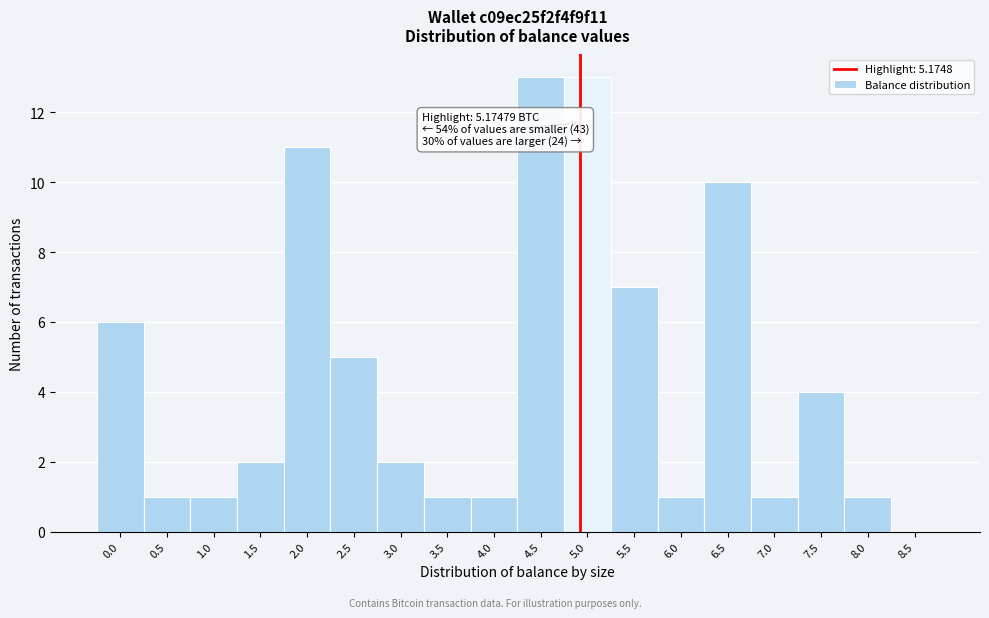

Reading left to right, transcribe all the data shown in this chart.

0.0=6	0.5=1	1.0=1	1.5=2	2.0=11	2.5=5	3.0=2	3.5=1	4.0=1	4.5=13	5.0=13	5.5=7	6.0=1	6.5=10	7.0=1	7.5=4	8.0=1	8.5=0